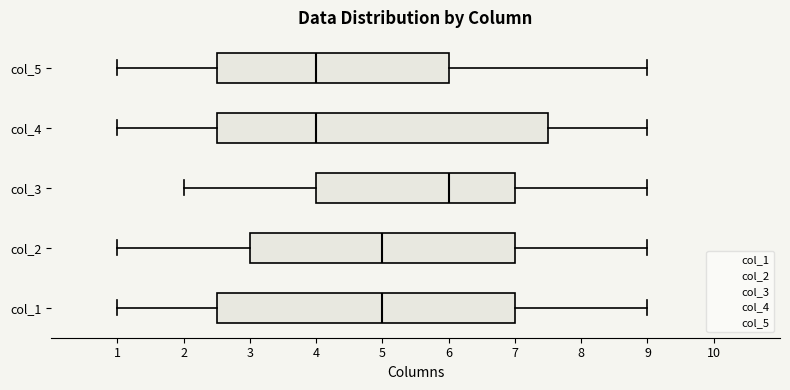

Reading bottom to top, transcribe this box plot: for each box, give where its median line is, the range the box spans, and where its two whiskers end, as read against the x-axis. The values are not printed on the chart, so give them approximately, as read against the axis.

col_1: median 5.0, box 2.5 to 7.0, whiskers 1.0 to 9.0
col_2: median 5.0, box 3.0 to 7.0, whiskers 1.0 to 9.0
col_3: median 6.0, box 4.0 to 7.0, whiskers 2.0 to 9.0
col_4: median 4.0, box 2.5 to 7.5, whiskers 1.0 to 9.0
col_5: median 4.0, box 2.5 to 6.0, whiskers 1.0 to 9.0